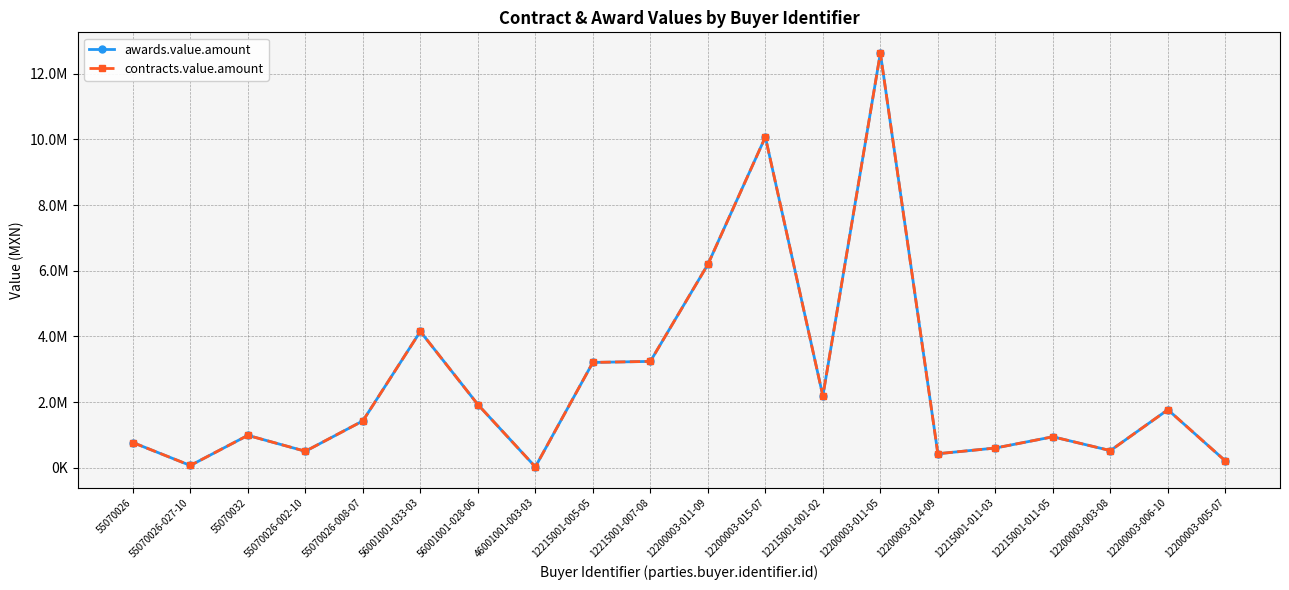

The contracts.value.amount series shows 1363434.2 at 12215001-005-05. True or false?

False